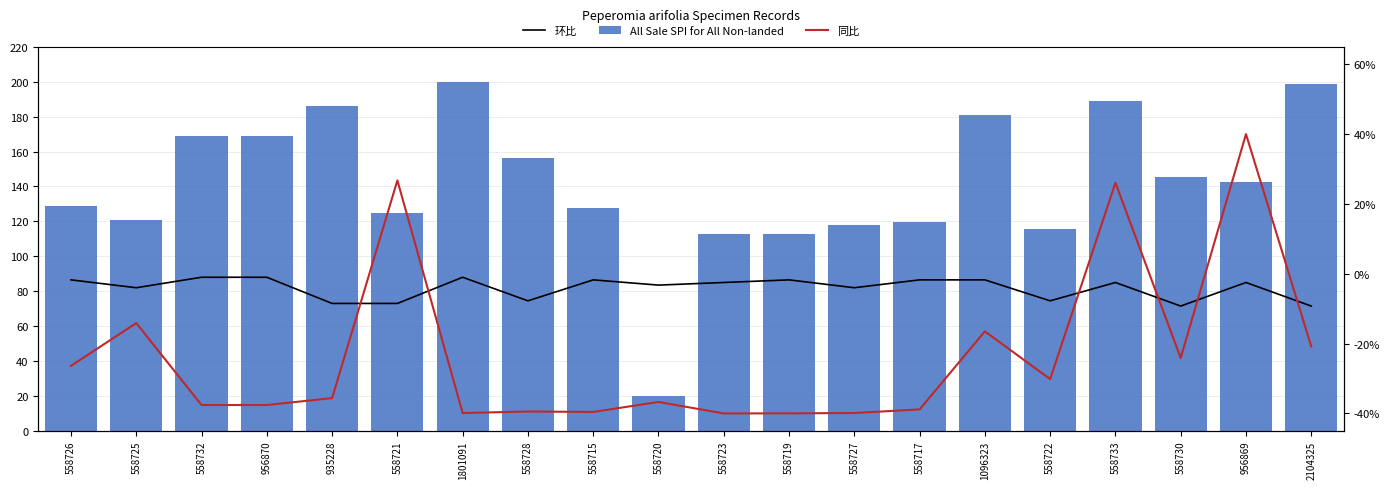

Reading left to right, transcribe all the data shown in this chart.

环比: 86.5	82.0	88.0	88.0	73.0	73.0	88.0	74.5	86.5	83.5	85.0	86.5	82.0	86.5	86.5	74.5	85.0	71.5	85.0	71.5
All Sale SPI for All Non-landed: 129.1	120.9	168.6	168.6	186.4	125.0	200.0	156.4	127.7	20.0	112.7	112.7	118.2	119.5	180.9	115.5	189.1	145.5	142.7	198.6
同比: -26.4	-14.1	-37.6	-37.6	-35.6	26.7	-39.9	-39.4	-39.6	-36.7	-40.0	-40.0	-39.9	-38.8	-16.5	-30.2	26.0	-24.1	40.0	-20.8